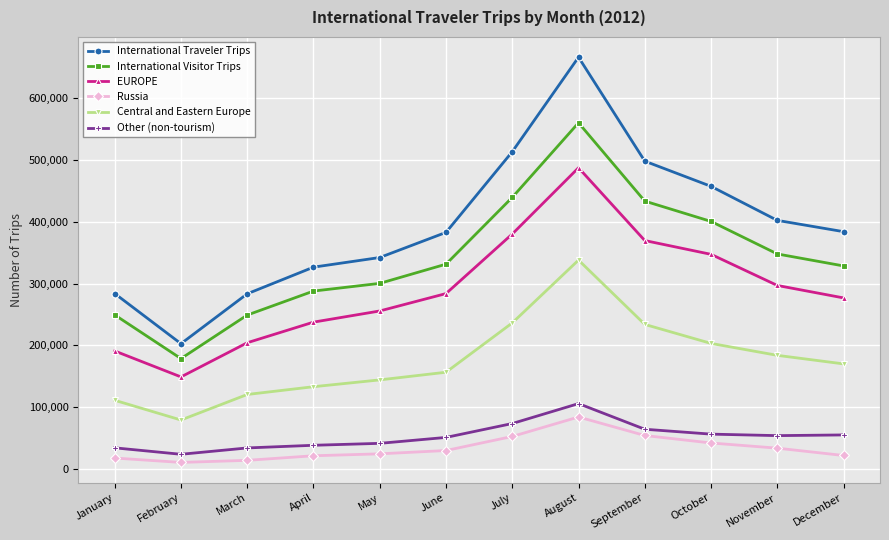

At which category does EUROPE reach its first local valley?

February